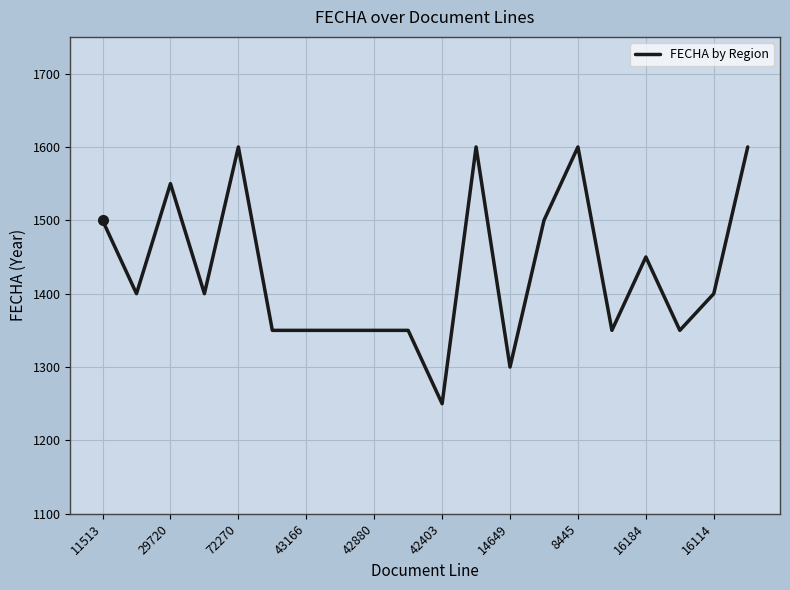

What is the difference between the maximum and minimum values?

350